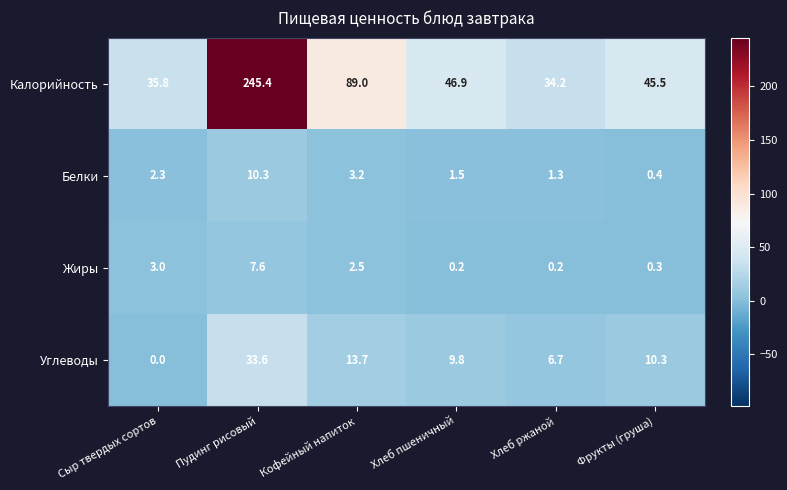

At Хлеб пшеничный, list the series in order from largest to smallest.

Калорийность, Углеводы, Белки, Жиры